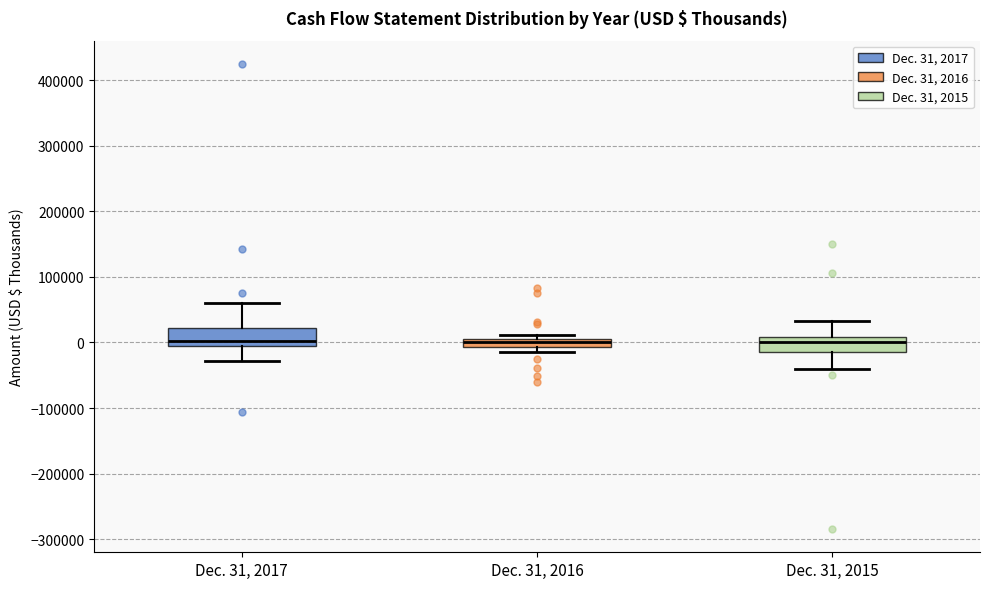

Where does the lower whisker of the box for Dec. 31, 2015 end on the y-axis? The values are not printed on the chart, so give them approximately, as read against the axis.

-40000